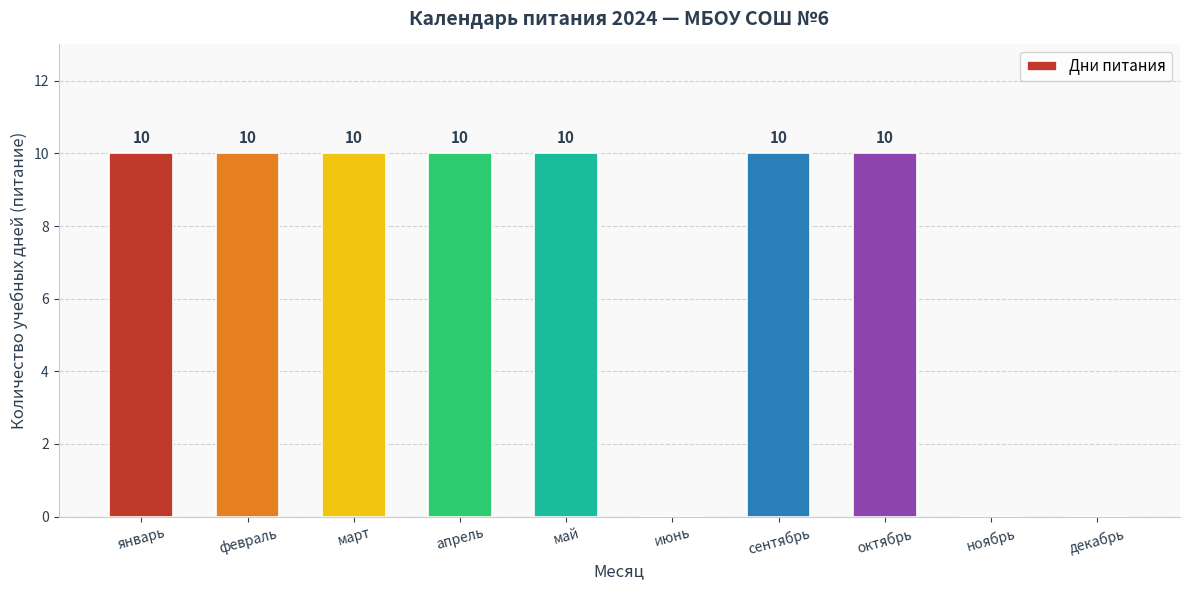

Read the value at сентябрь, to the nearest 5.

10